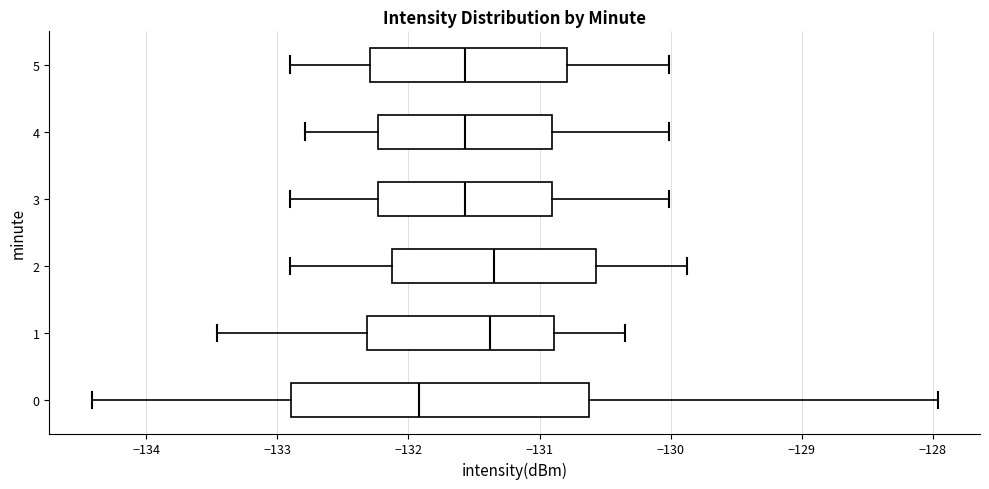

Where is the left edge of the box at y = 4 on the x-axis? The values are not printed on the chart, so give them approximately, as read against the axis.

-132.2